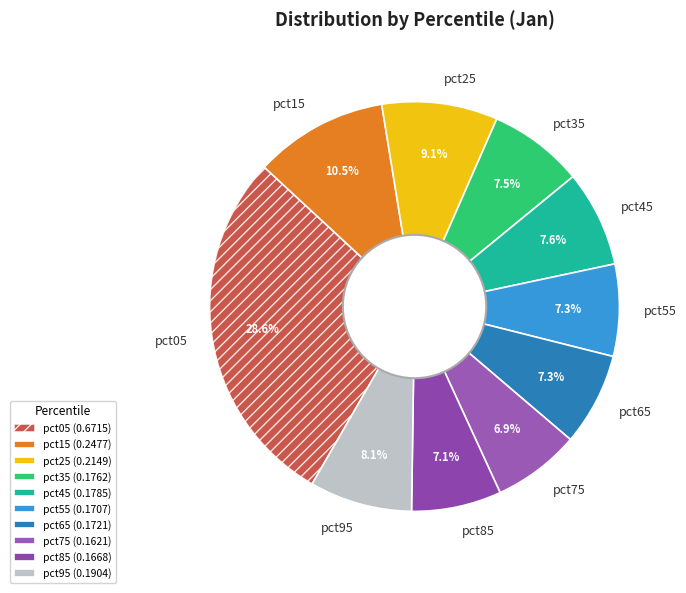

To the nearest percent, what portion does pct85 represent?

7%